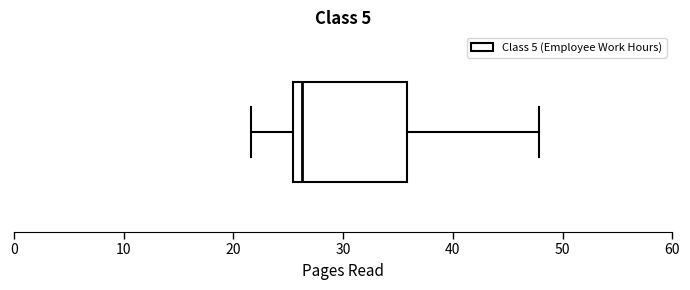

Transcribe this box plot: give where the median line is, the range the box spans, and where the two whiskers end, as read against the x-axis. The values are not printed on the chart, so give them approximately, as read against the axis.

median 26, box 25 to 36, whiskers 22 to 48